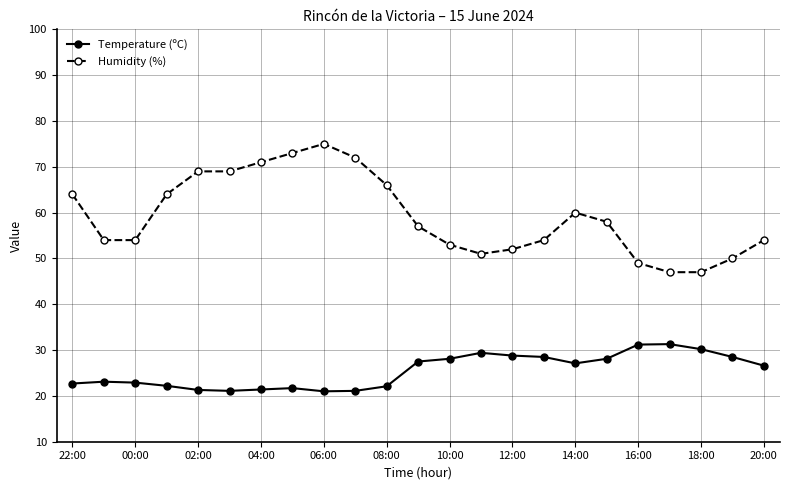

Which series has the widest spread of values?

Humidity (%)